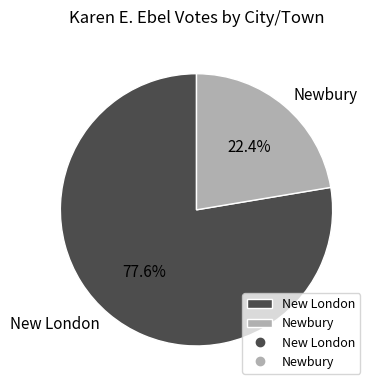

Is it true that New London is 70% of the pie?

False